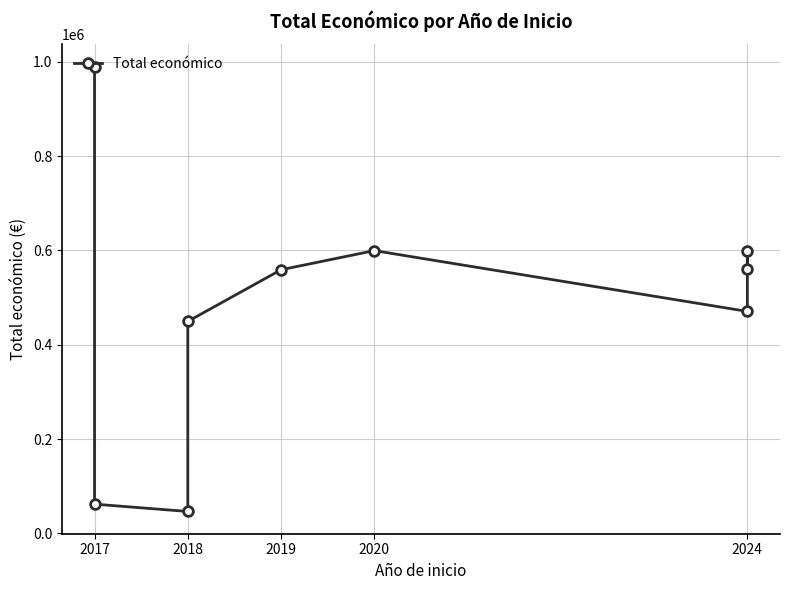

What is the average value?

481894